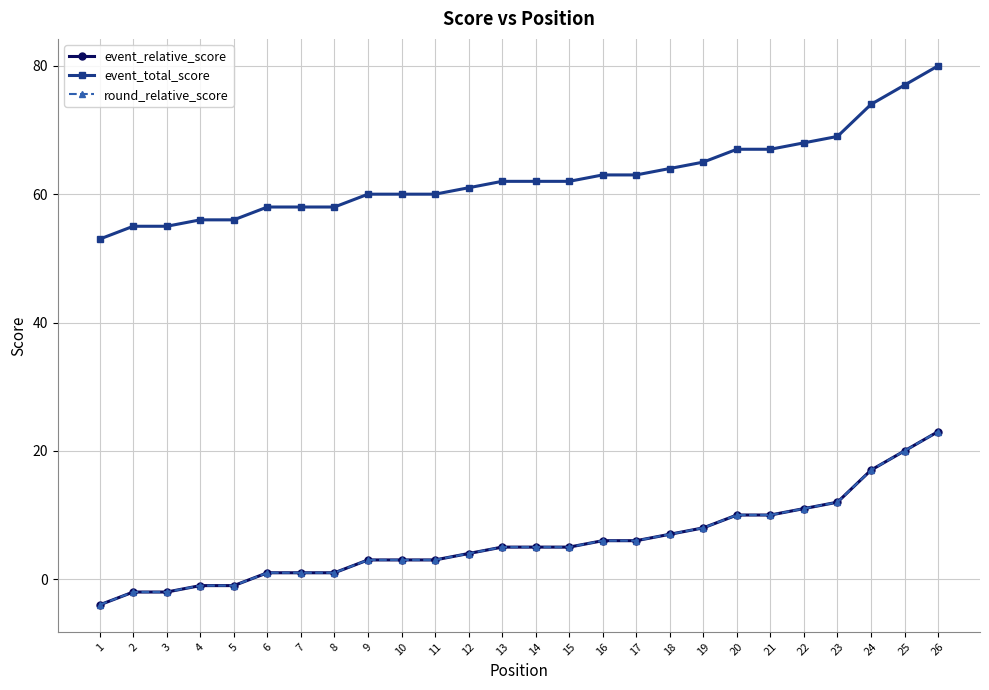

Which has a higher value, 23 or 3?

23